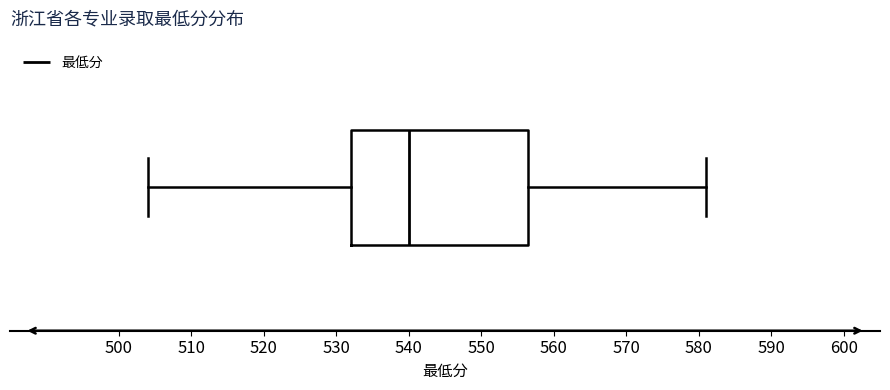

Where is the right edge of the box on the x-axis? The values are not printed on the chart, so give them approximately, as read against the axis.

557